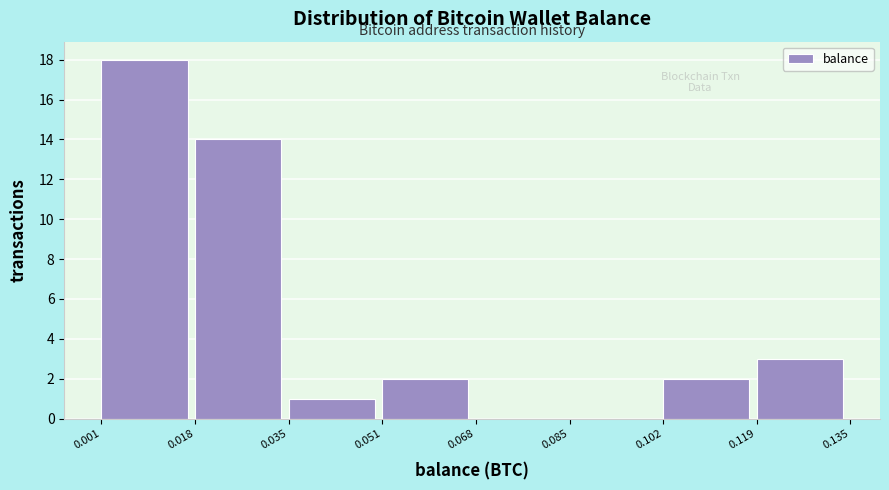

What is the height of the bar covering 0.102 to 0.119 on the x-axis? The values are not printed on the chart, so give them approximately, as read against the axis.

2